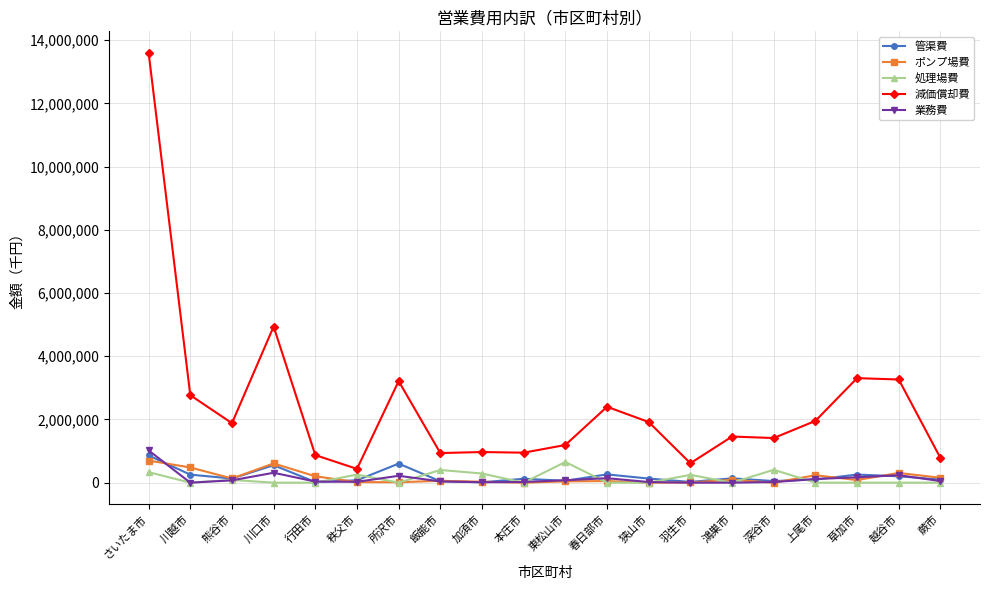

True or false: 管渠費 has a value of 147087 at 所沢市.

False